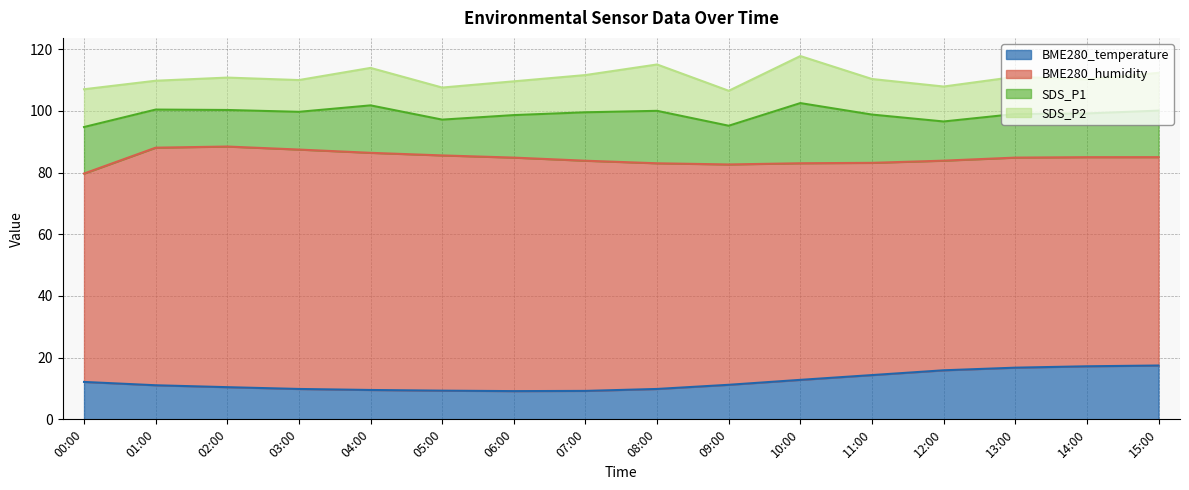

What is the spread (max minus min) of values at 00:00?

55.4